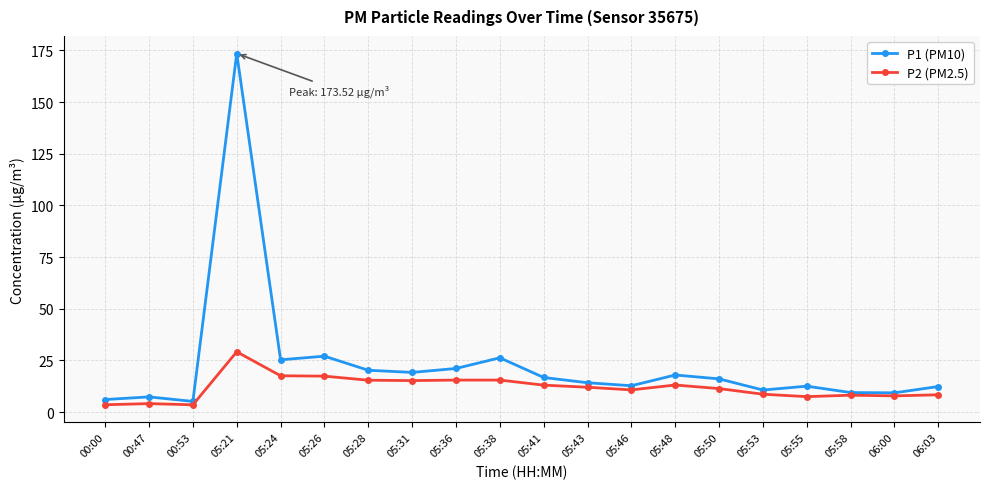

How many data points in P1 (PM10) are above 16?

10